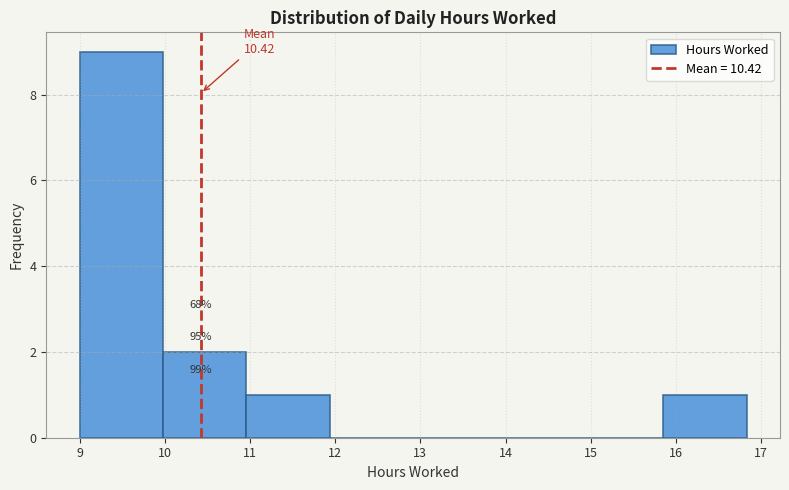

Which range on the x-axis has the tallest bar?

9.0 to 10.0